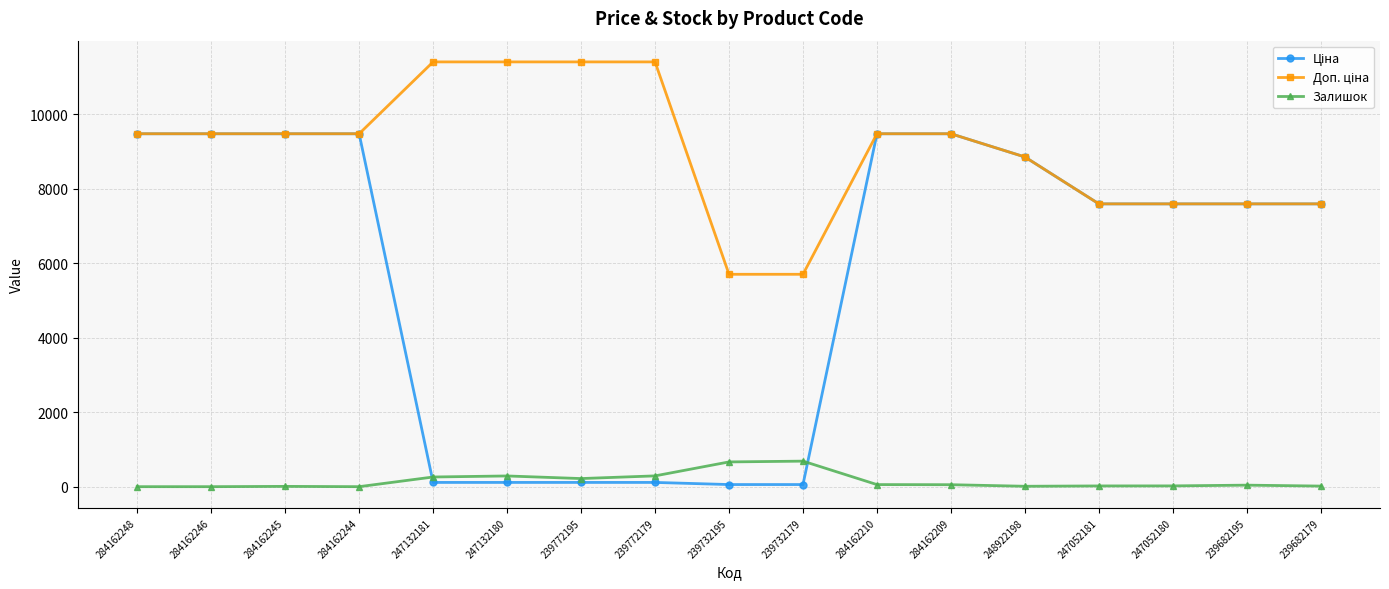

The Залишок series shows 288.0 at 247132180. True or false?

True